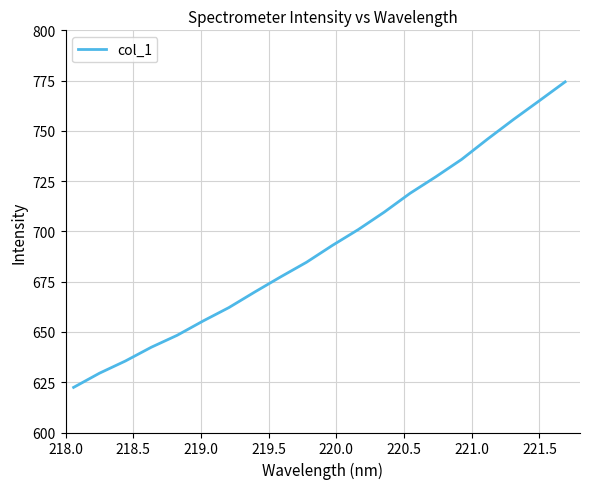

What is the sum of all values?

13854.1